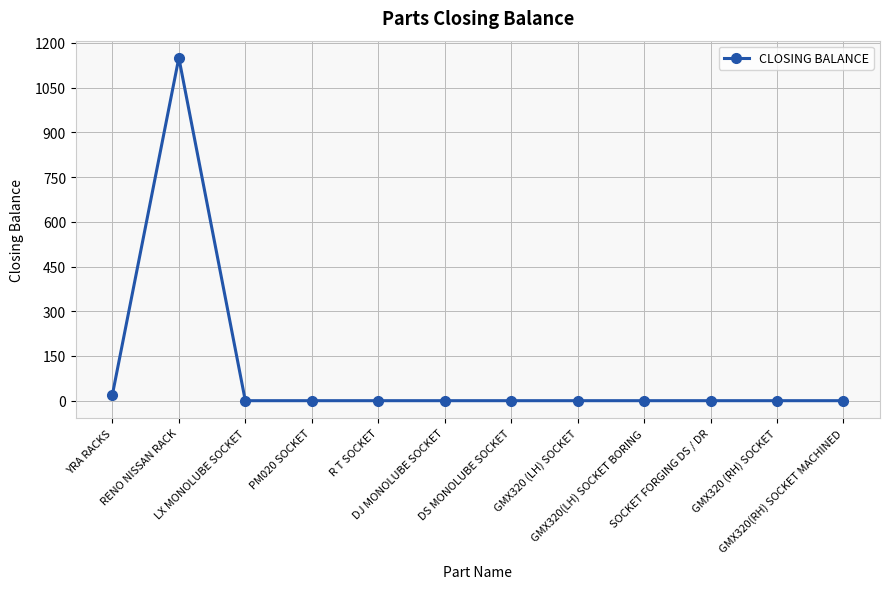

What is the maximum value shown in the chart?

1150